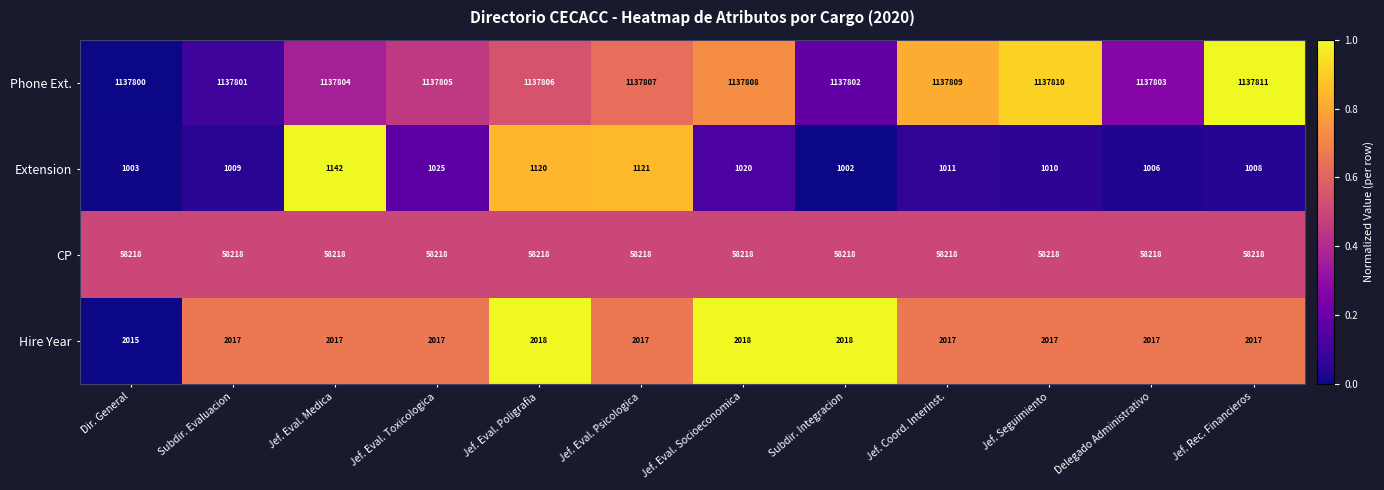

Is it true that Hire Year equals 2018 at Jef. Eval. Socioeconomica?

True